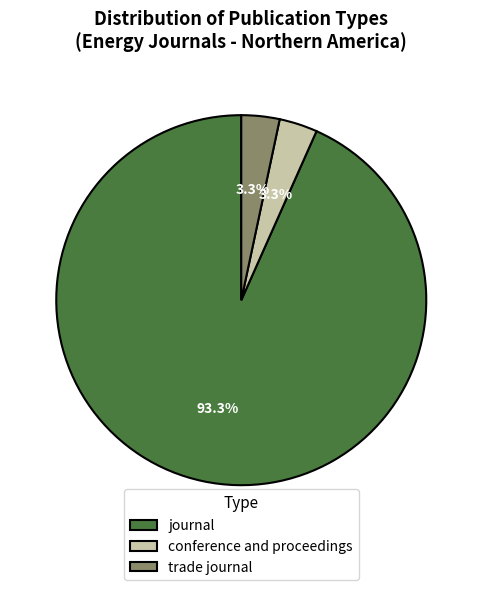

To the nearest percent, what is the difference between the largest and smallest slice percentages?

90%